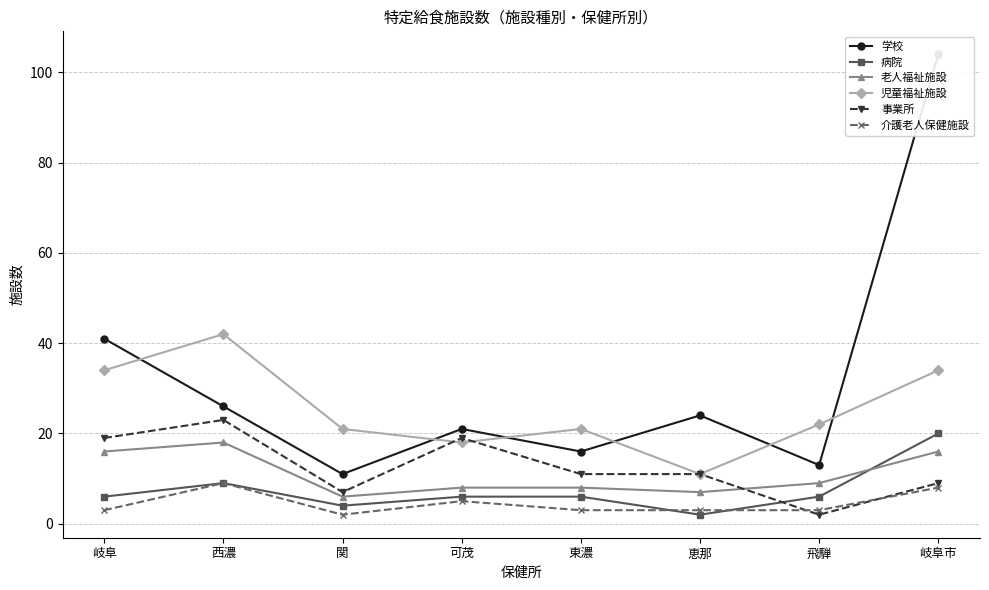

At which category is the sum across all series the highest?

岐阜市